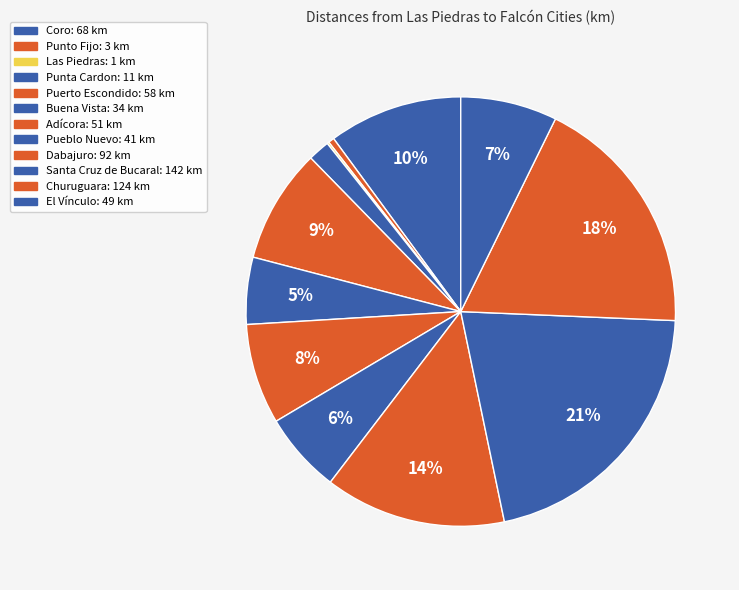

How many segments does this pie chart have?

12